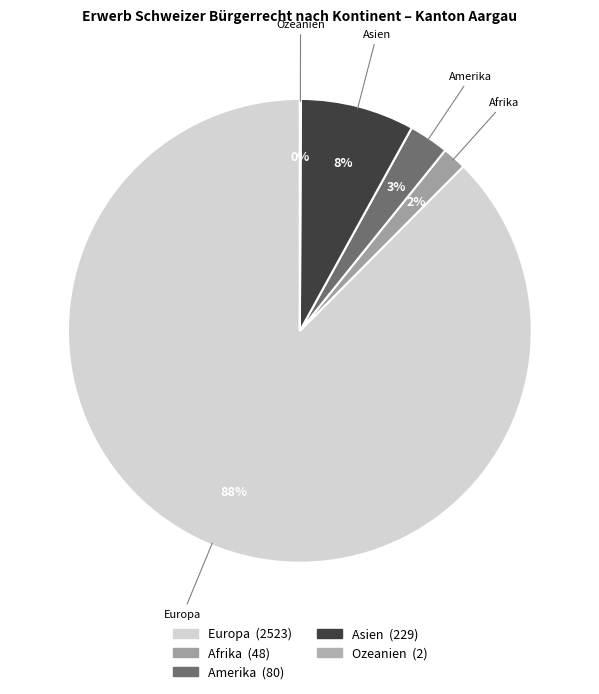

Is it true that Europa is 88% of the pie?

True